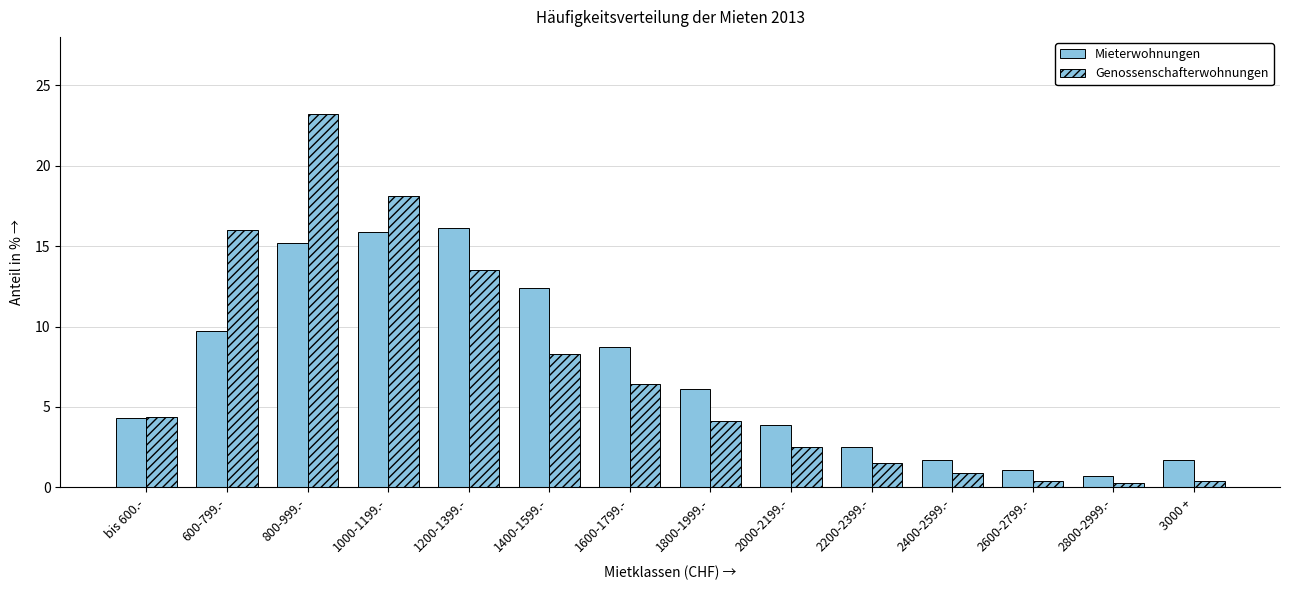

Are the bars grouped side by side (vs. stacked)?

Yes